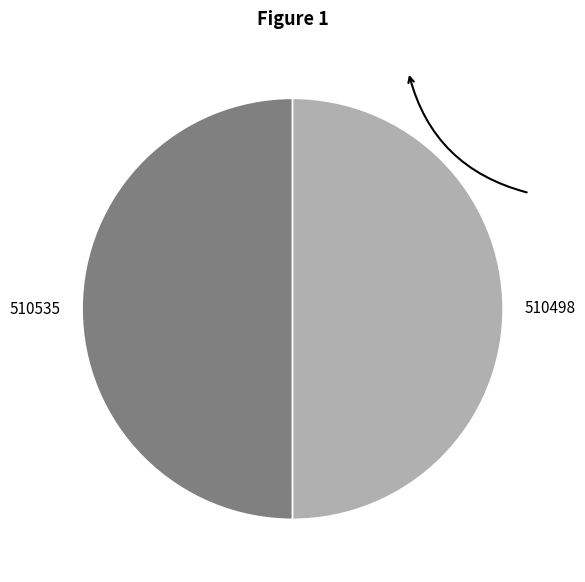

Approximately how many times larger is the value at 510498 compared to 510535?

1.0